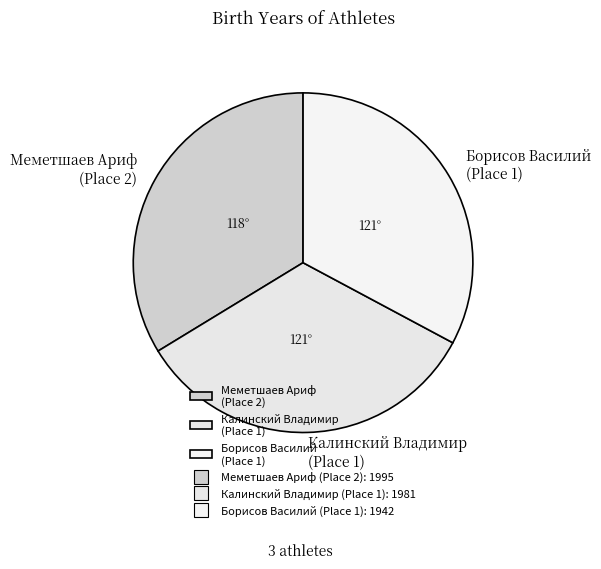

What is the smallest slice in the pie chart?

Борисов Василий (Place 1)